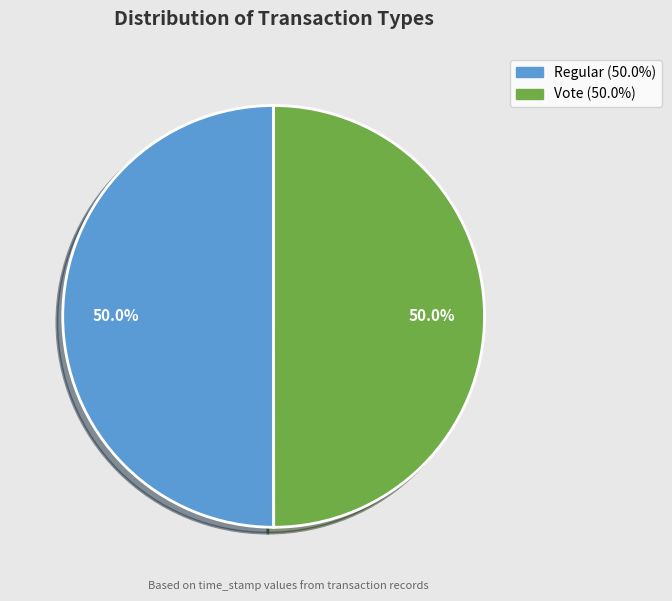

How many segments does this pie chart have?

2